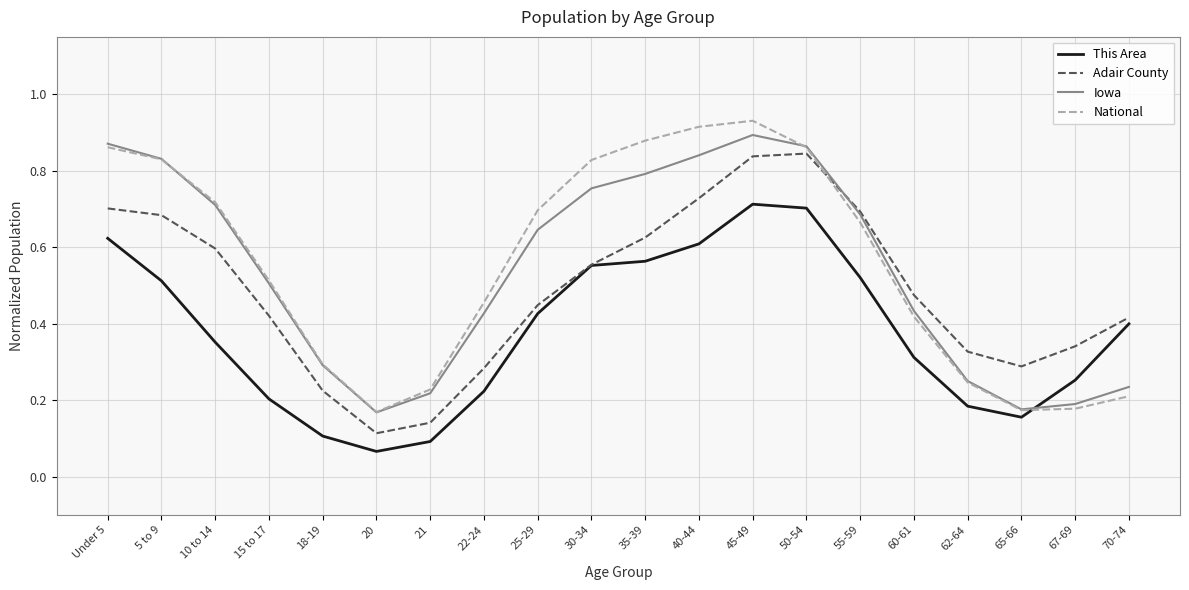

The National series shows 0.9 at 50-54. True or false?

True